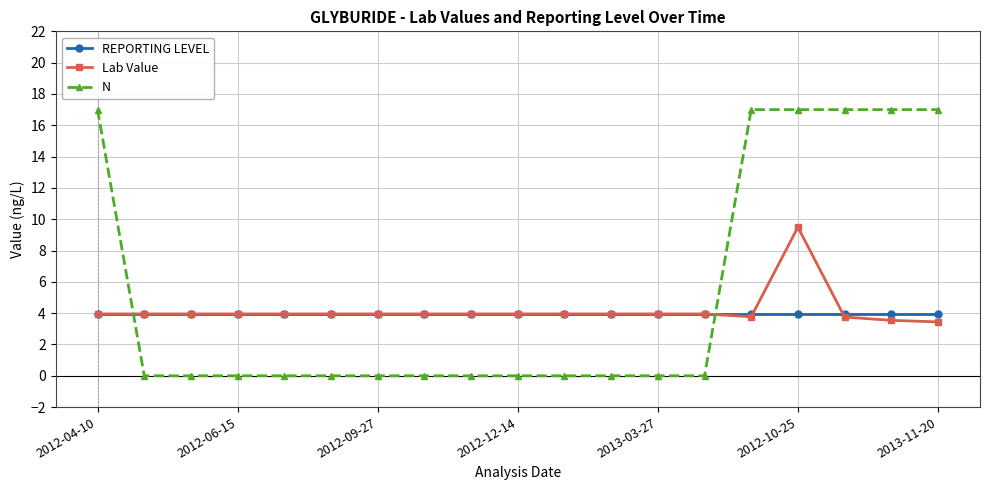

Reading right to left, list all the values displayed in this chart.

REPORTING LEVEL: 4.0	4.0	4.0	4.0	4.0	4.0	4.0	4.0	4.0	4.0	4.0	4.0	4.0	4.0	4.0	4.0	4.0	4.0	4.0
Lab Value: 3.4	3.5	3.8	9.5	3.8	4.0	4.0	4.0	4.0	4.0	4.0	4.0	4.0	4.0	4.0	4.0	4.0	4.0	4.0
N: 17.0	17.0	17.0	17.0	17.0	0.0	0.0	0.0	0.0	0.0	0.0	0.0	0.0	0.0	0.0	0.0	0.0	0.0	17.0